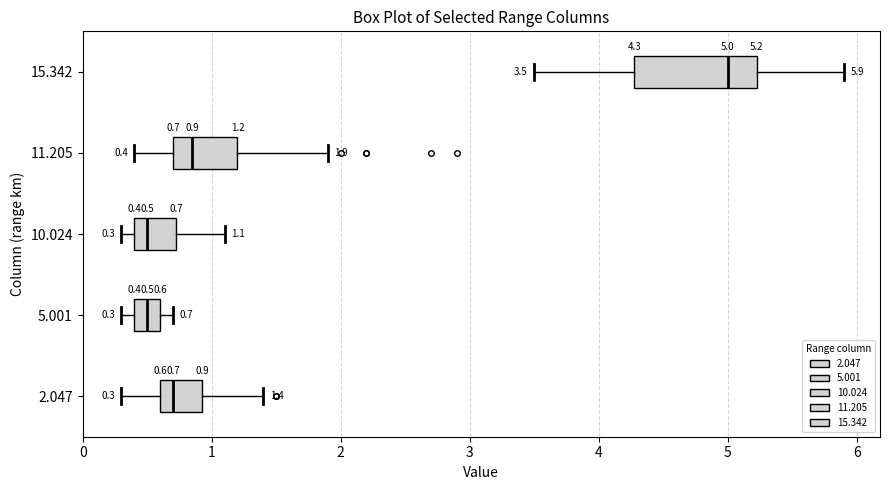

Comparing the boxes themselves (not the whiskers), which one is the widest?

15.342